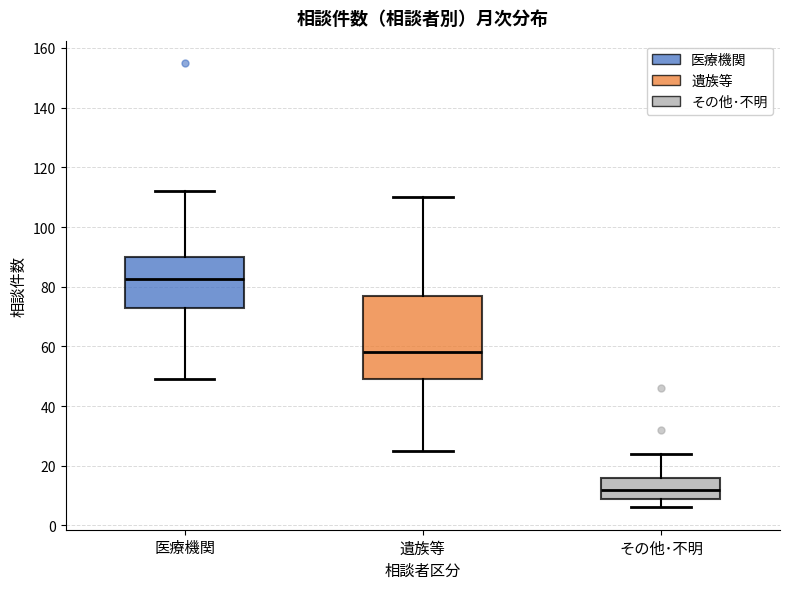

Reading left to right, read every box against the y-axis: the position of its median line, the range the box covers, and the ends of its whiskers. The values are not printed on the chart, so give them approximately, as read against the axis.

医療機関: median 82, box 72 to 90, whiskers 50 to 112
遺族等: median 58, box 50 to 78, whiskers 26 to 110
その他･不明: median 12, box 8 to 16, whiskers 6 to 24